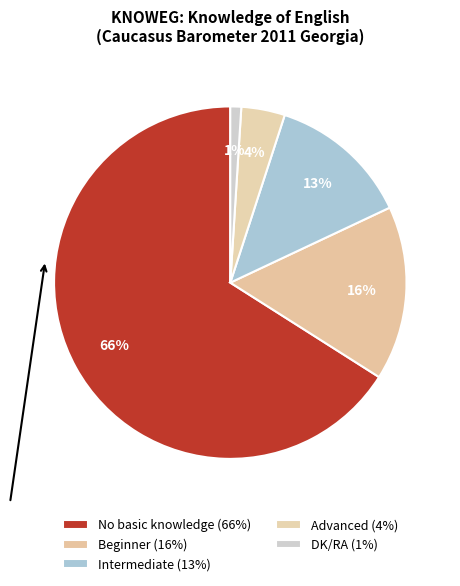

How many slices are in this pie chart?

5